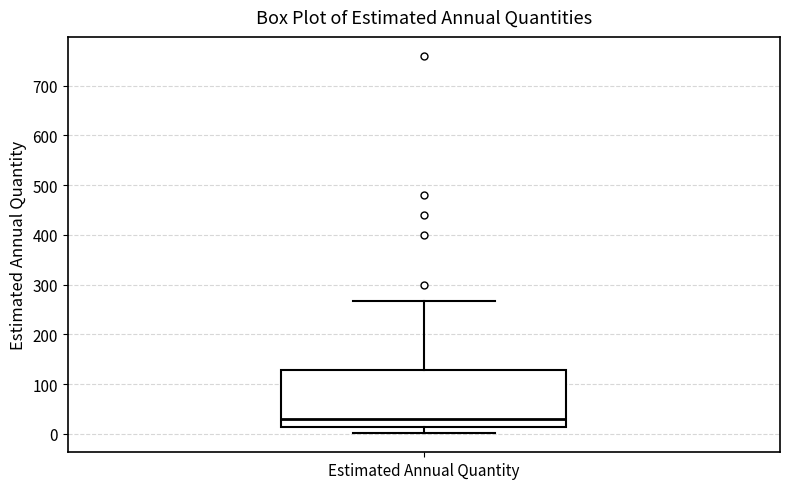

Transcribe this box plot: give where the median line is, the range the box spans, and where the two whiskers end, as read against the y-axis. The values are not printed on the chart, so give them approximately, as read against the axis.

median 30, box 10 to 130, whiskers 0 to 270